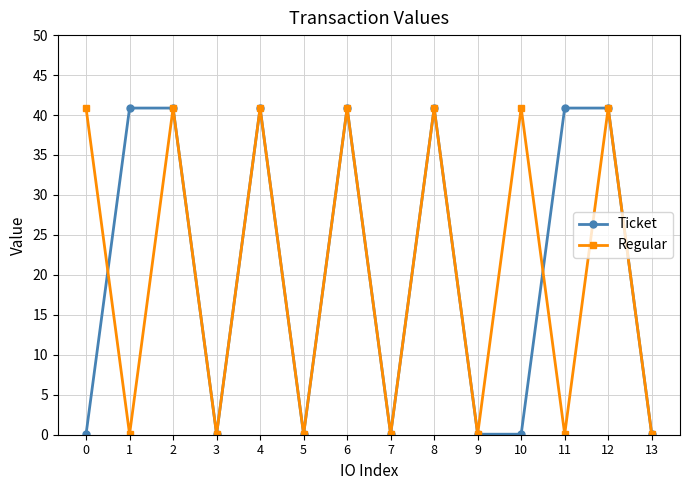

How many interior local peaks does the Regular series have?

6